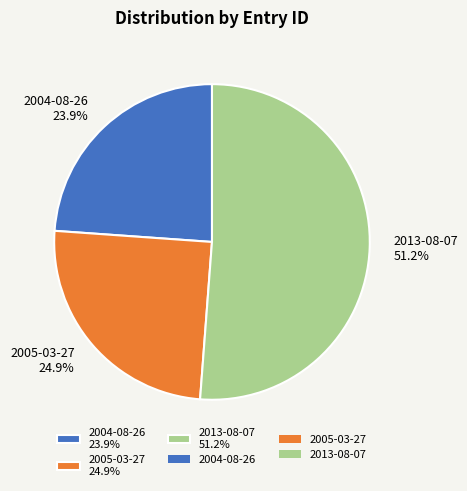

To the nearest percent, what portion does 2005-03-27 represent?

25%